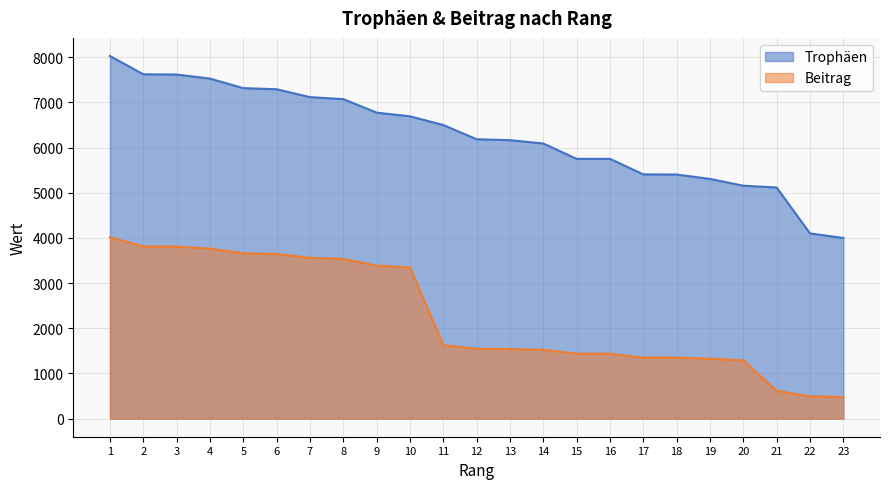

Does the chart have visible grid lines?

Yes